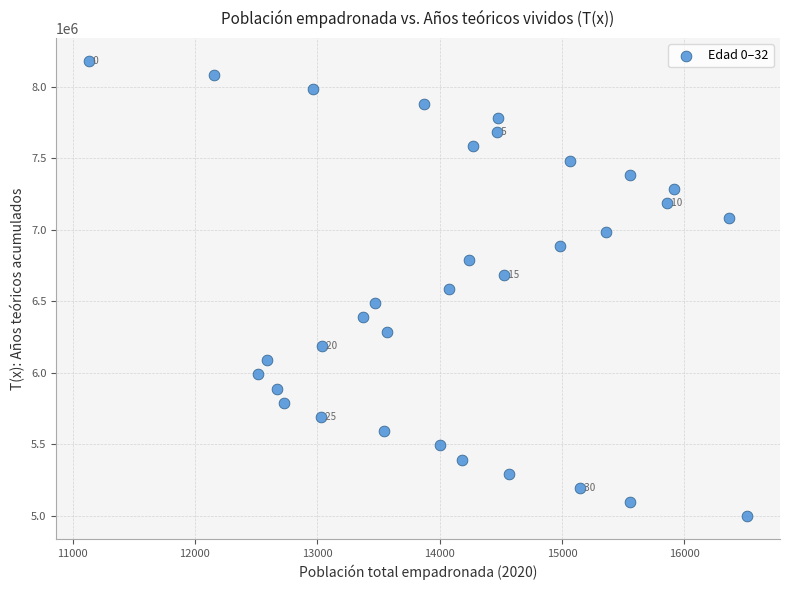

What is the range of X values (max minus min)?

5380.0